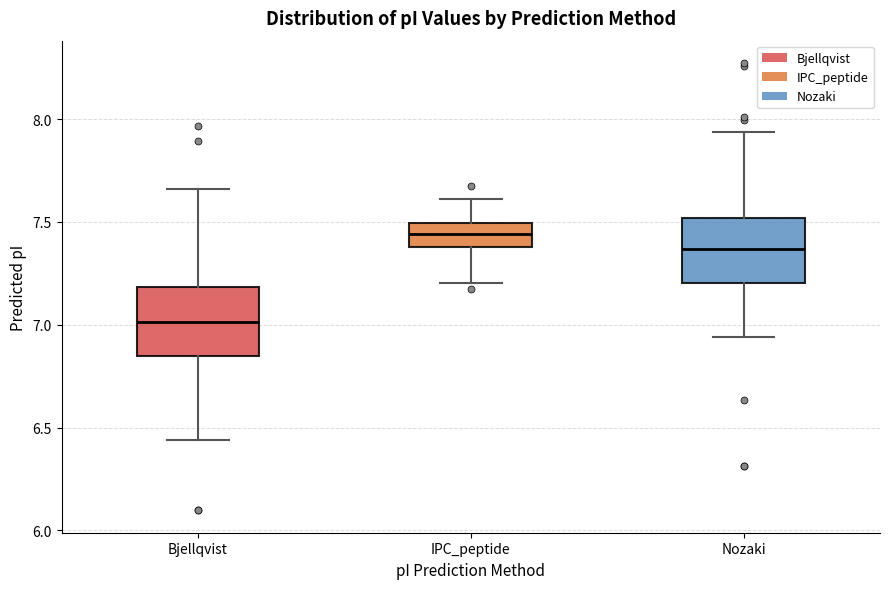

Reading left to right, read every box against the y-axis: the position of its median line, the range the box covers, and the ends of its whiskers. The values are not printed on the chart, so give them approximately, as read against the axis.

Bjellqvist: median 7.00, box 6.85 to 7.20, whiskers 6.45 to 7.65
IPC_peptide: median 7.45, box 7.40 to 7.50, whiskers 7.20 to 7.60
Nozaki: median 7.35, box 7.20 to 7.50, whiskers 6.95 to 7.95